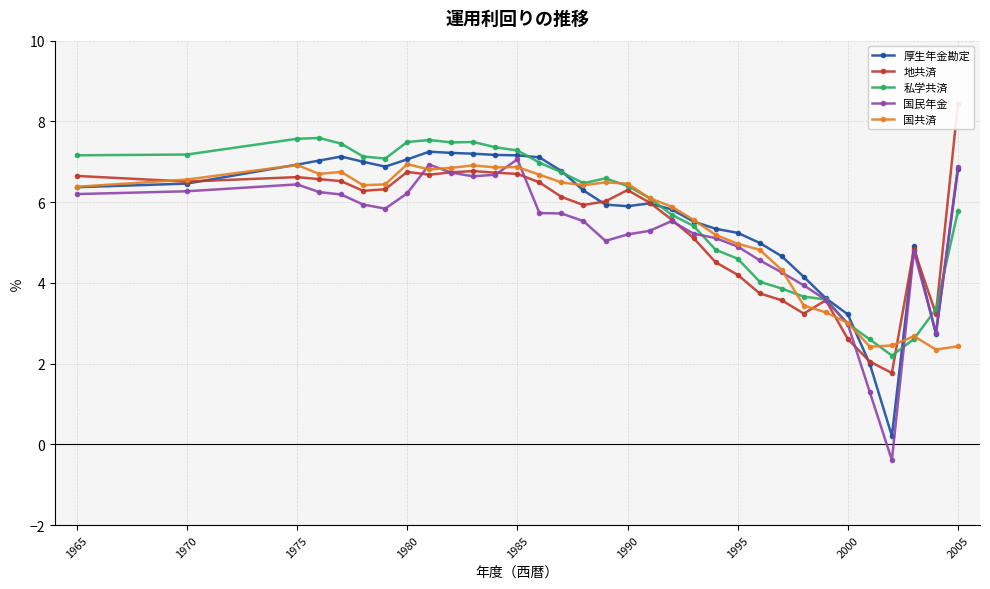

Read the 私学共済 value at 2000.

3.0